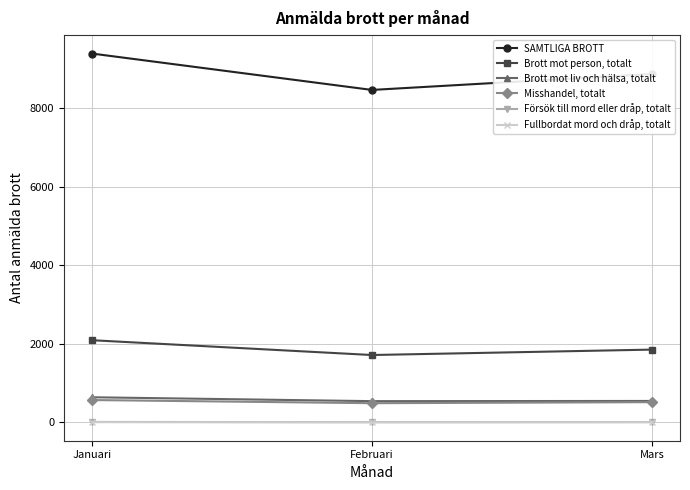

What is the difference between the maximum and minimum values in the SAMTLIGA BROTT series?

926